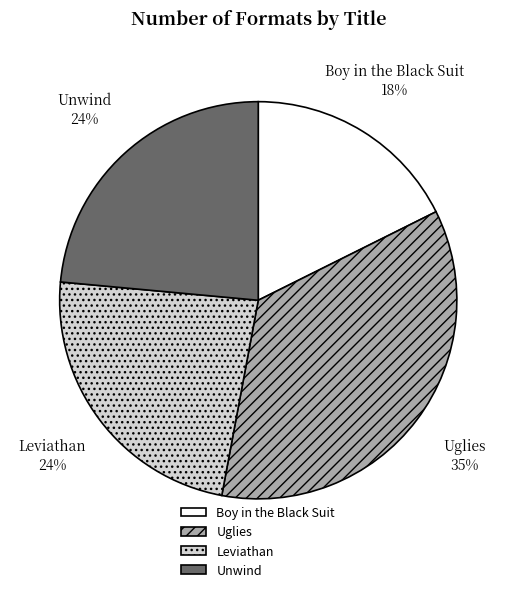

How many segments does this pie chart have?

4